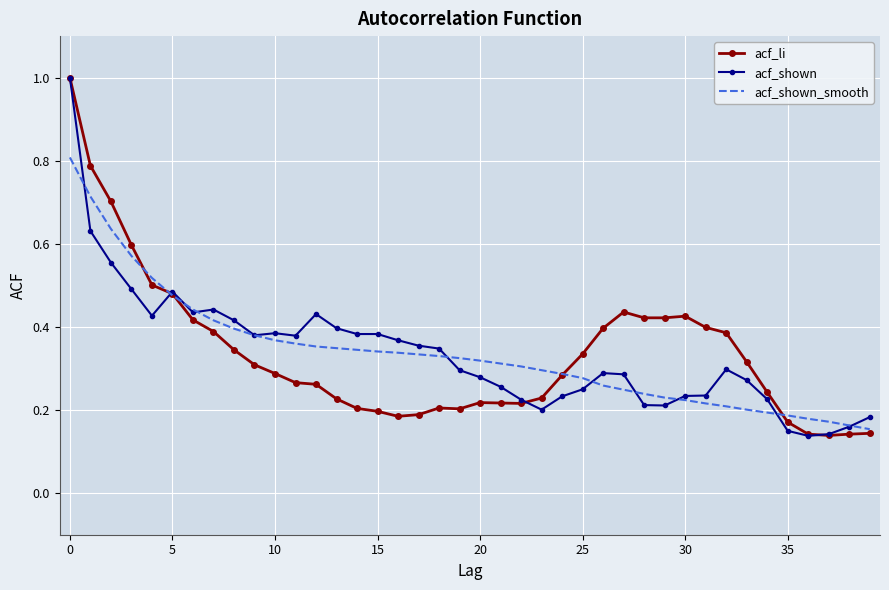

What is the highest value of the acf_shown series?

1.0